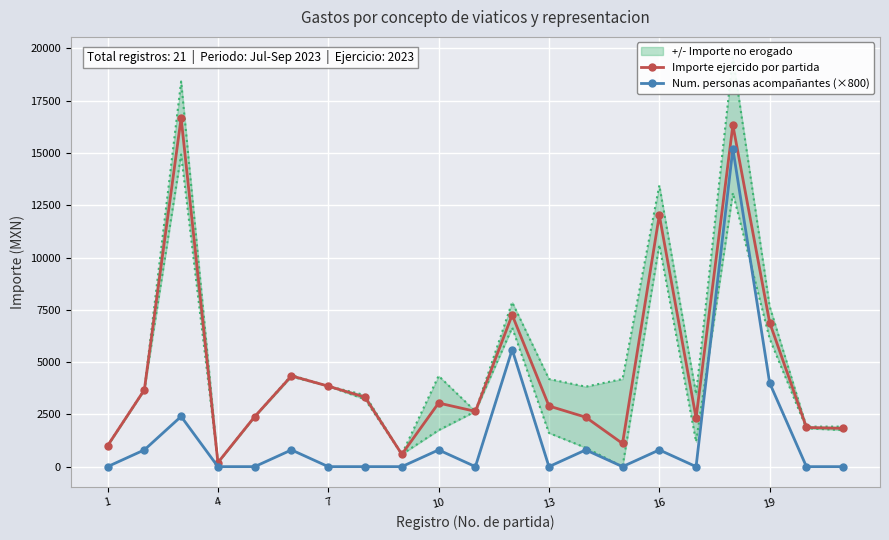

Is it true that Importe ejercido por partida equals 4558.8 at 11?

False